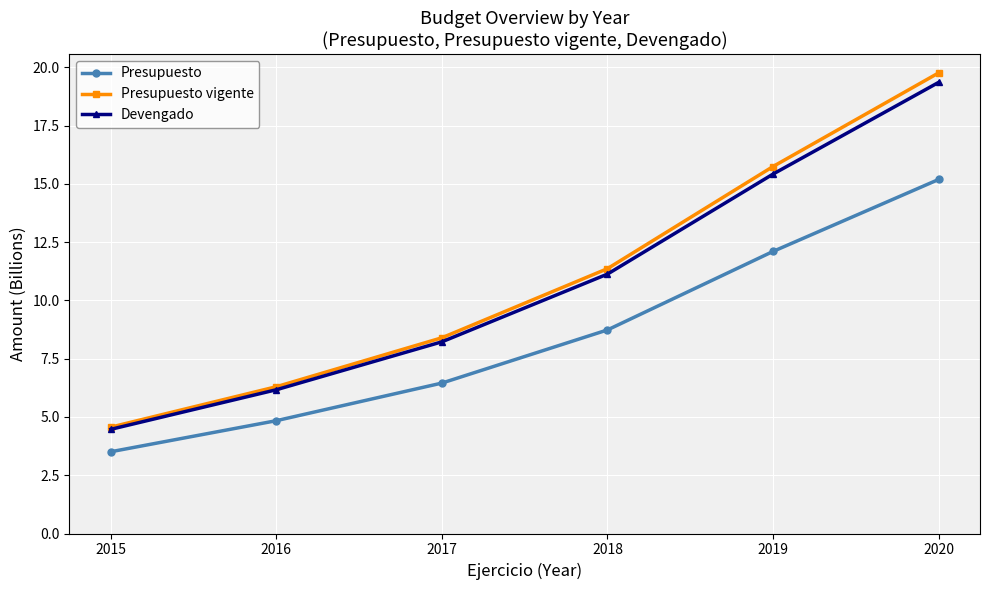

Is this an area chart (filled region under the line)?

No